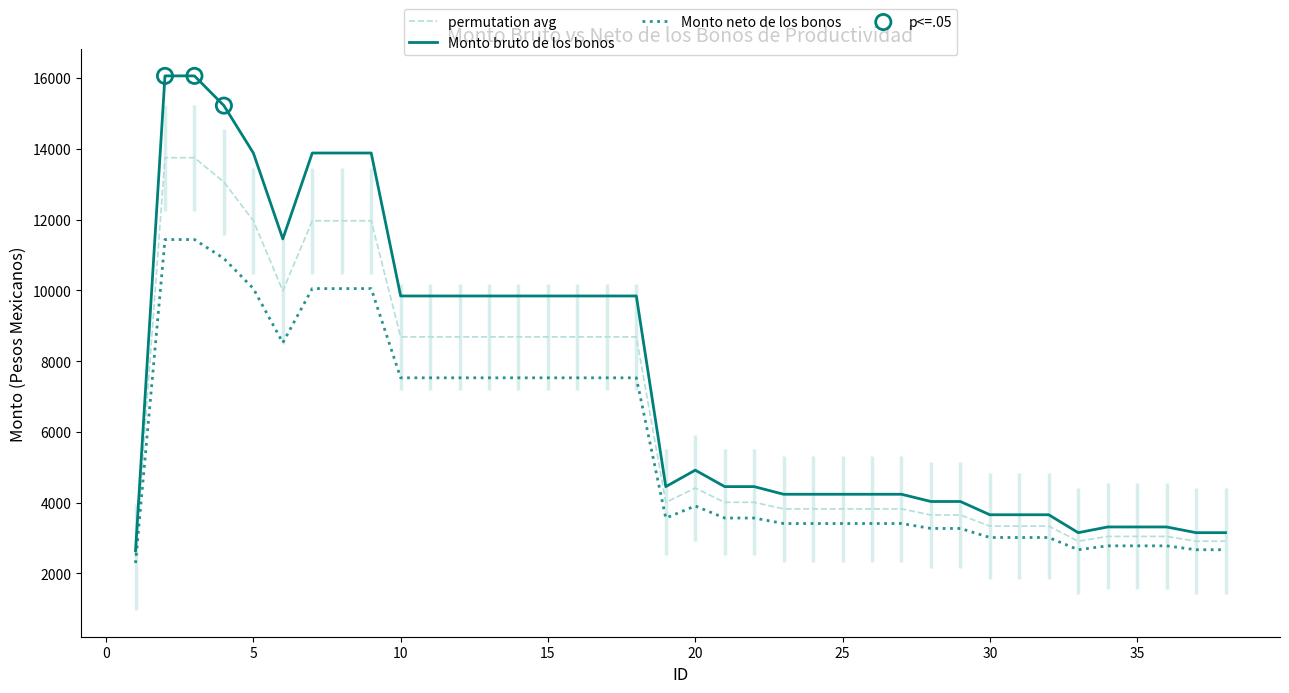

Which series contains the lowest Y value?

Monto neto de los bonos